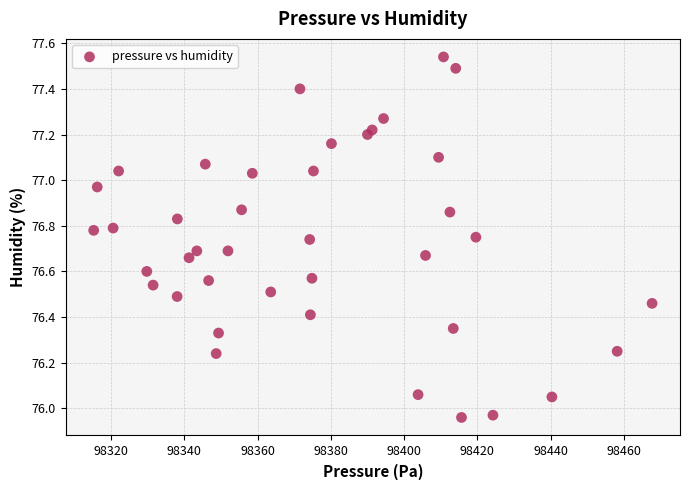

What is the range of Y values (max minus min)?

1.6